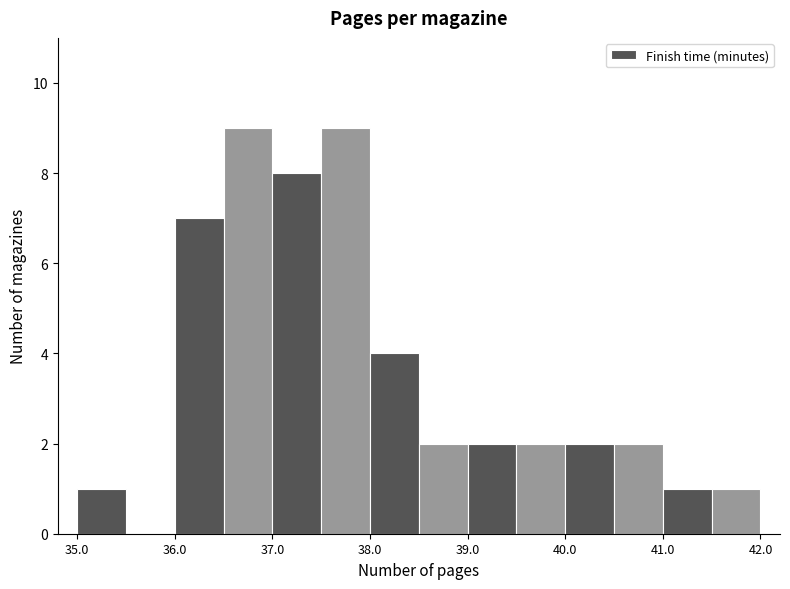

What is the height of the bar covering 35.0 to 35.5 on the x-axis? The values are not printed on the chart, so give them approximately, as read against the axis.

1